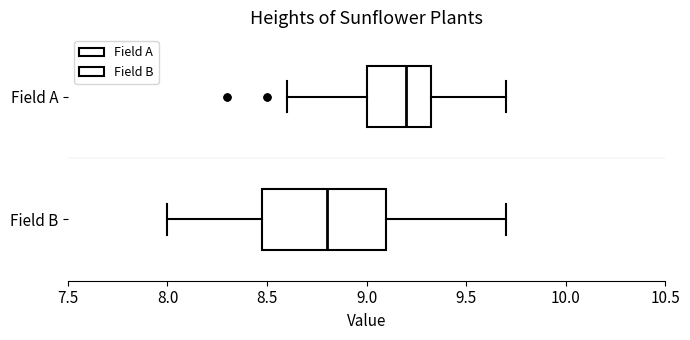

Reading bottom to top, read every box against the x-axis: the position of its median line, the range the box covers, and the ends of its whiskers. The values are not printed on the chart, so give them approximately, as read against the axis.

Field B: median 8.80, box 8.50 to 9.10, whiskers 8.00 to 9.70
Field A: median 9.20, box 9.00 to 9.35, whiskers 8.60 to 9.70